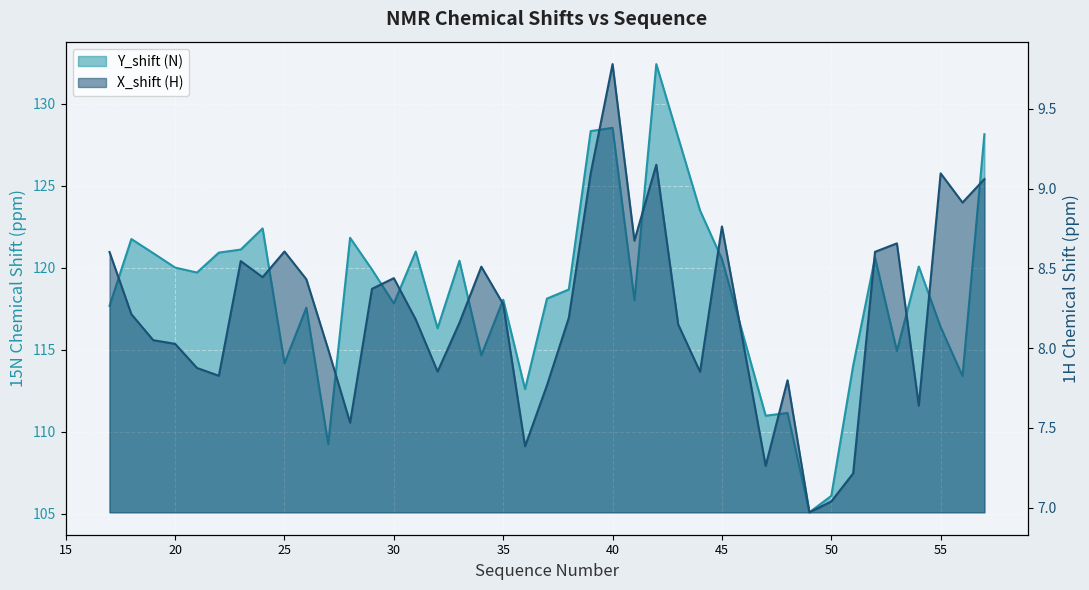

What is the value of the Y_shift (N) point at the 1st from the left?

117.7